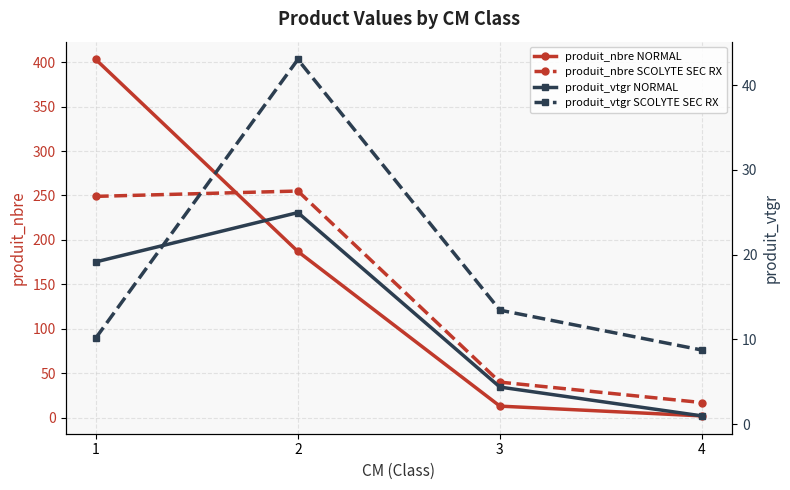

How many distinct data groups are displayed?

4